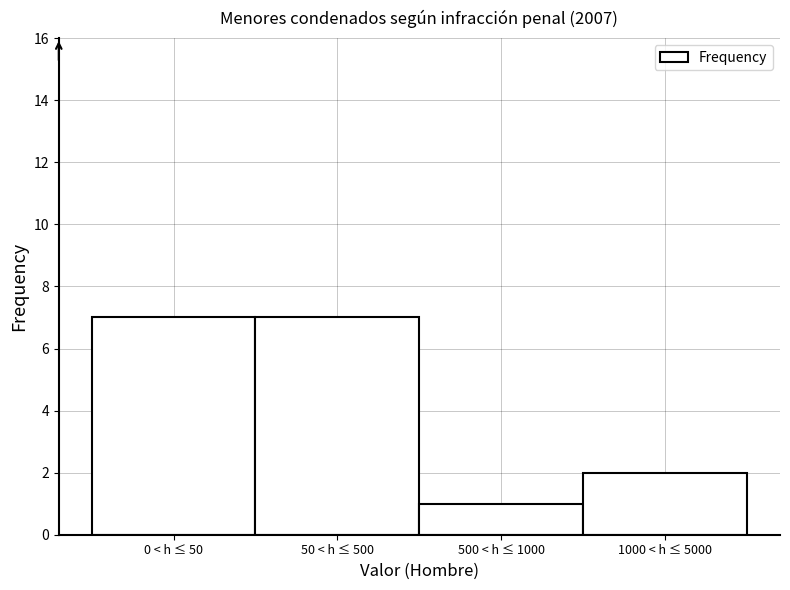

Reading right to left, list all the values displayed in this chart.

1000 < h ≤ 5000=2	500 < h ≤ 1000=1	50 < h ≤ 500=7	0 < h ≤ 50=7